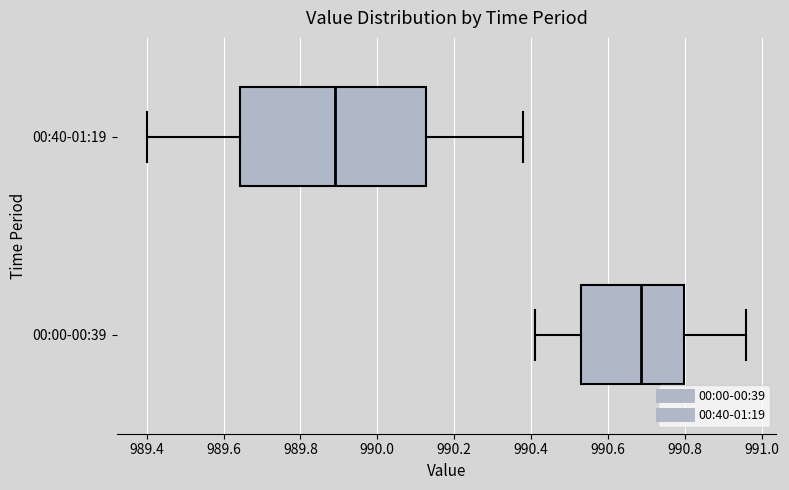

Which box has the furthest to the right median line?

00:00-00:39